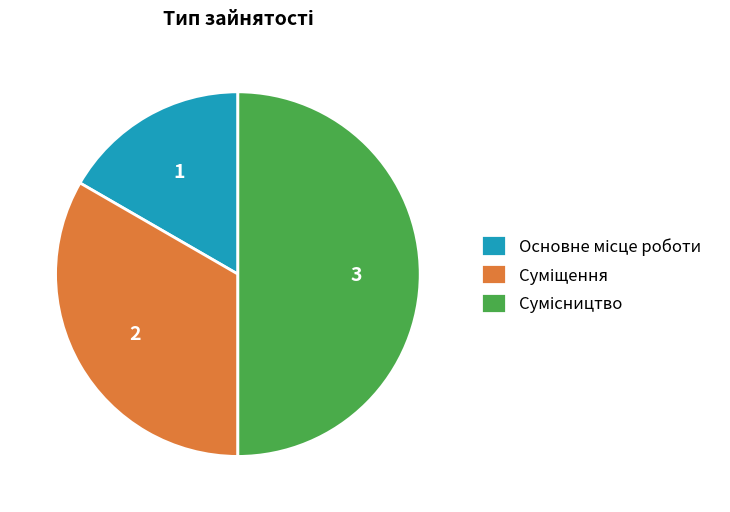

To the nearest percent, what is the combined percentage of Суміщення and Основне місце роботи?

50%